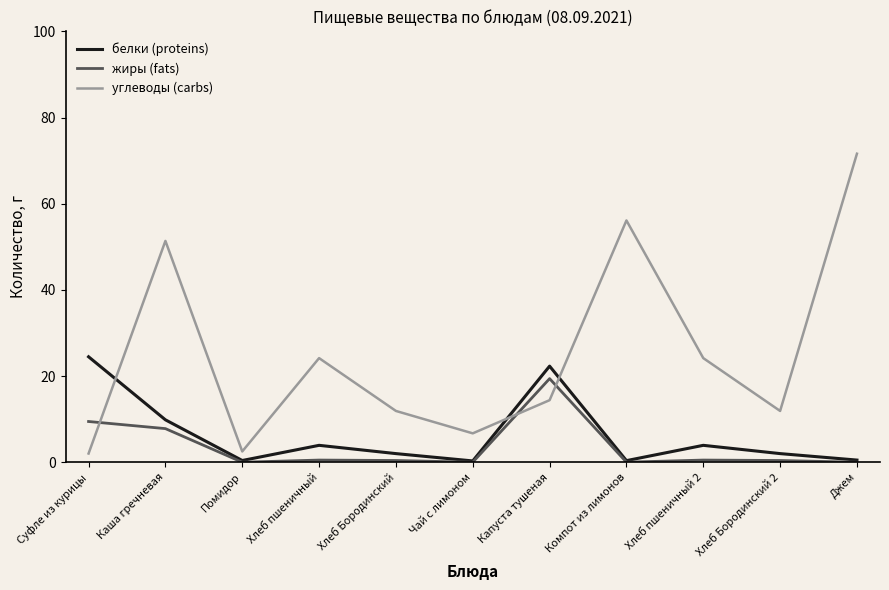

What is the highest value of the жиры (fats) series?

19.4